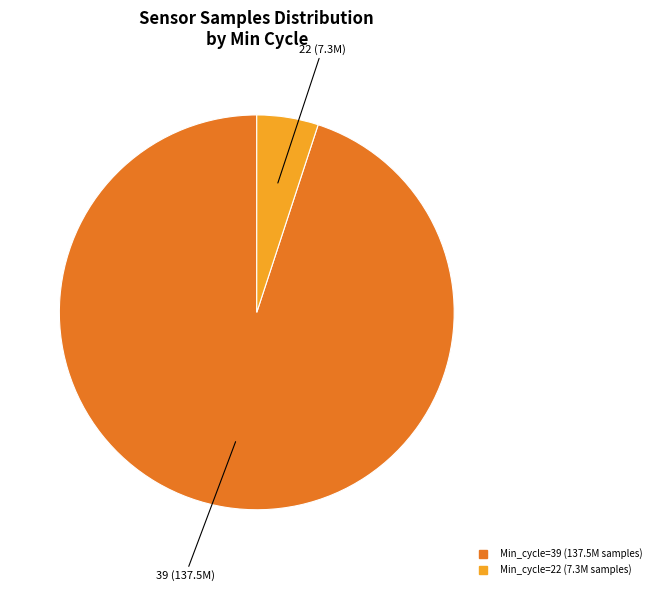

Count the number of slices in the pie.

2